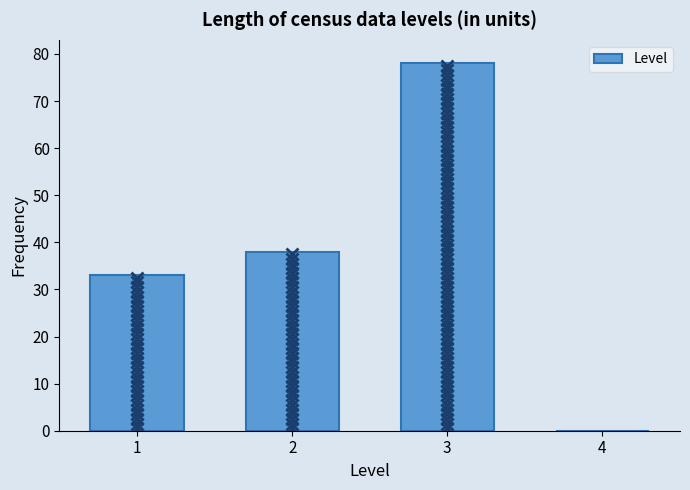

What is the height of the bar covering 1.5 to 2.5 on the x-axis? The values are not printed on the chart, so give them approximately, as read against the axis.

38